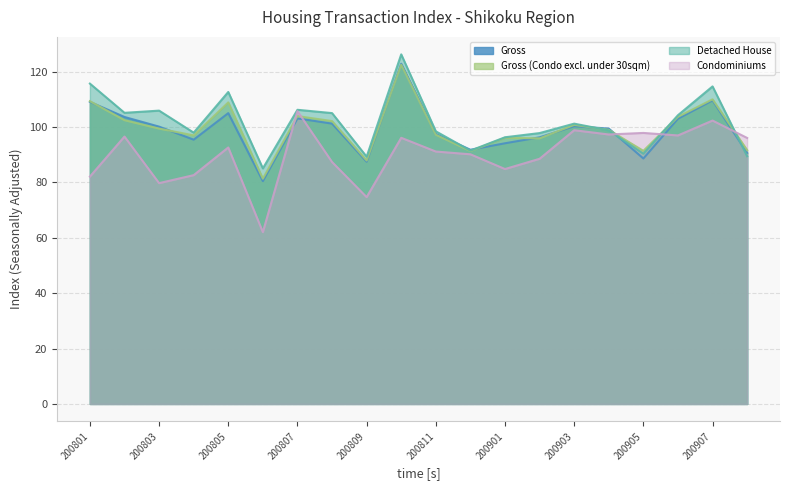

True or false: Condominiums has a value of 48.4 at 200809.

False